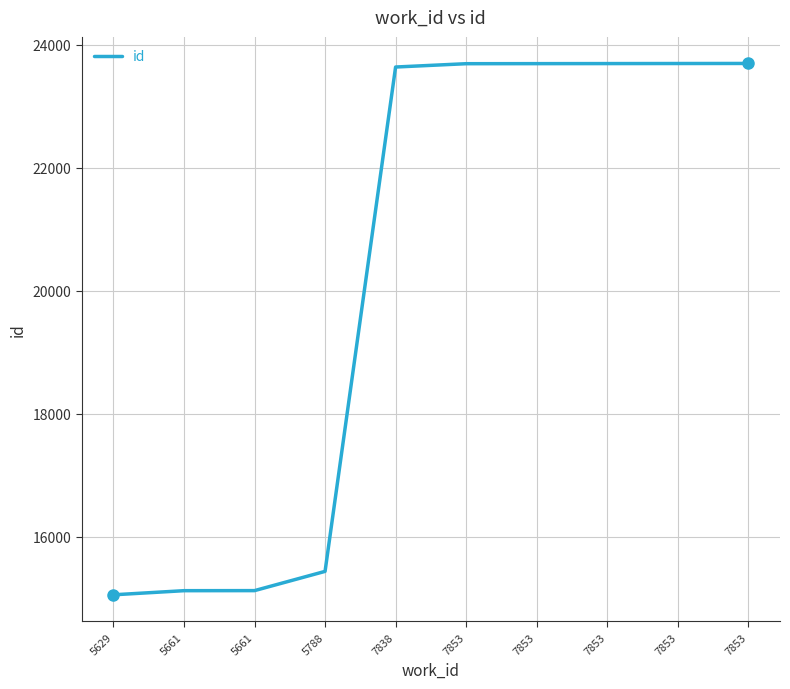

What is the difference between the values at 7853 and 5661?

8571